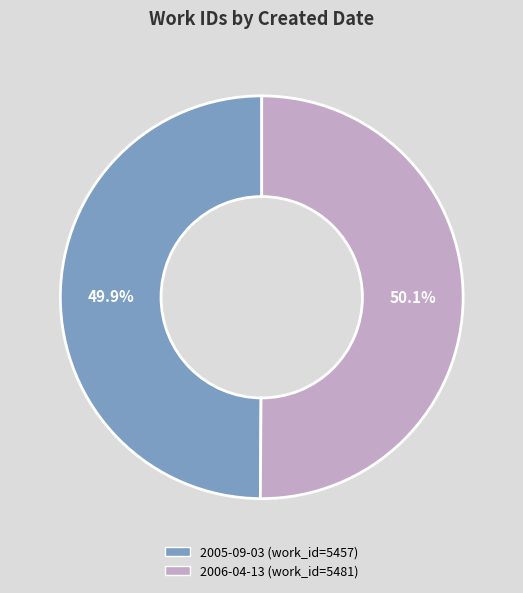

Is it true that 2006-04-13 is 50% of the pie?

True